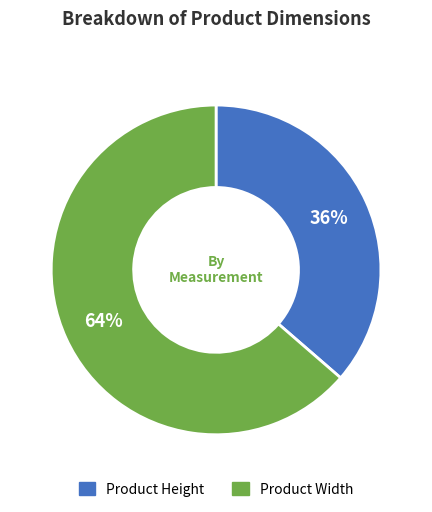

Does any single category account for the majority?

Yes